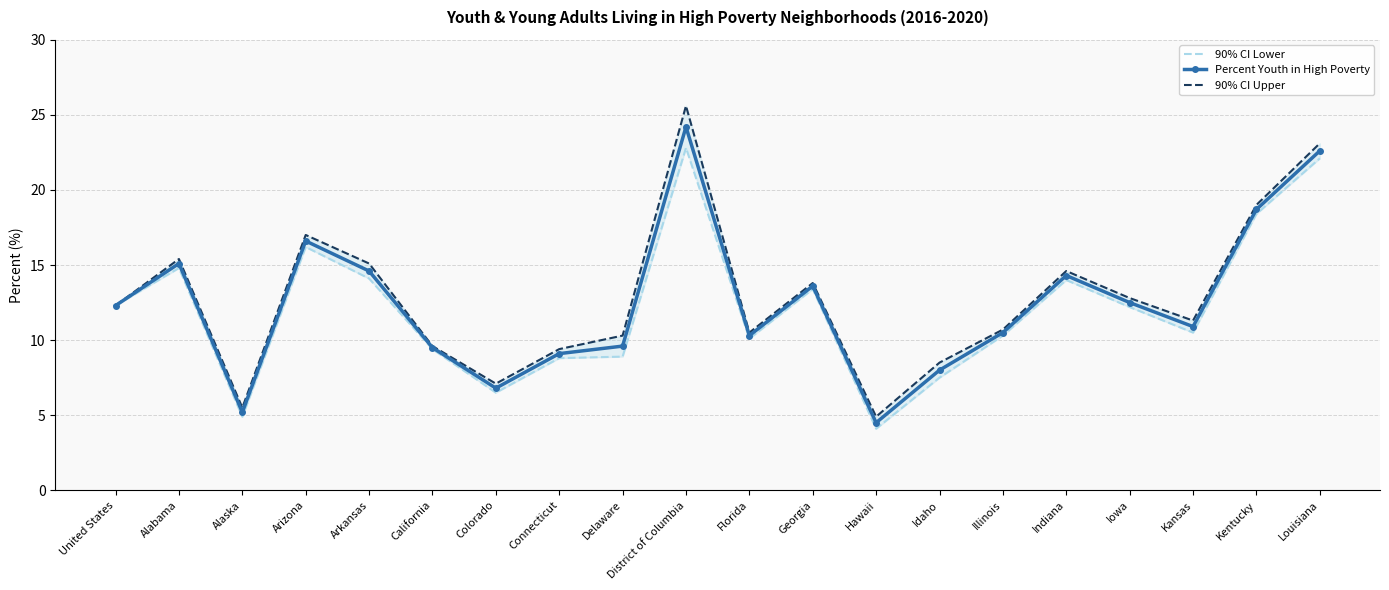

Which series has the largest total across all categories?

90% CI Upper